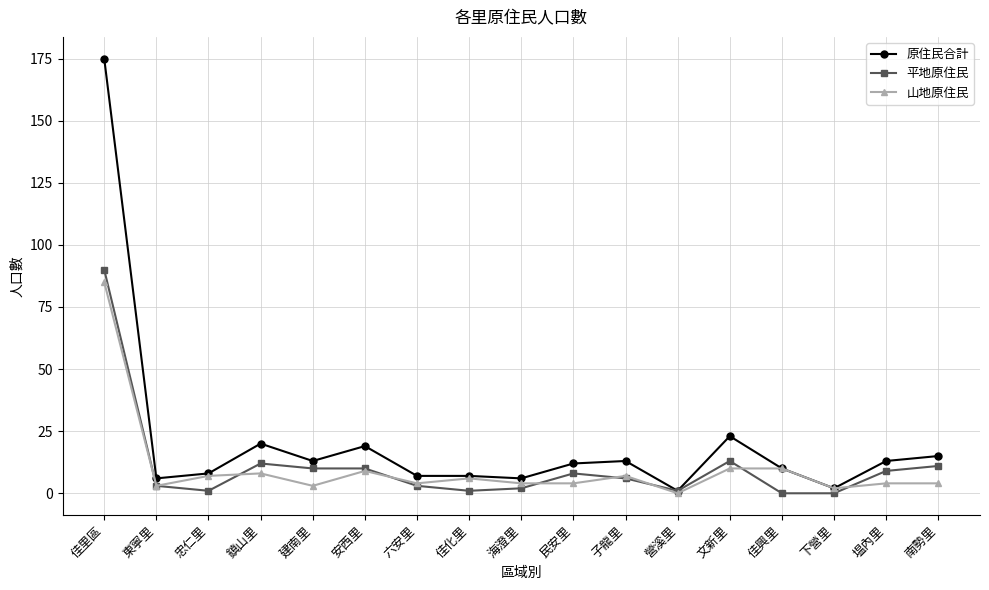

True or false: 山地原住民 has more than 1 points higher than both neighbors.

True